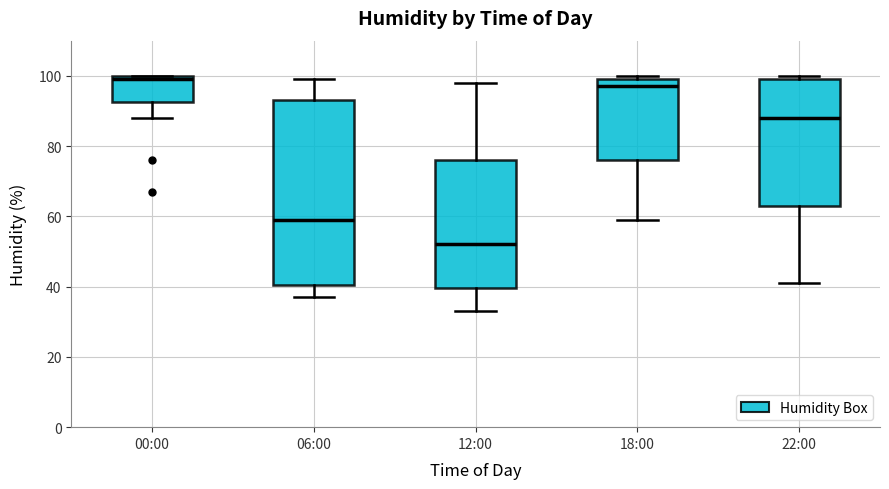

Which box's median line is the highest?

00:00